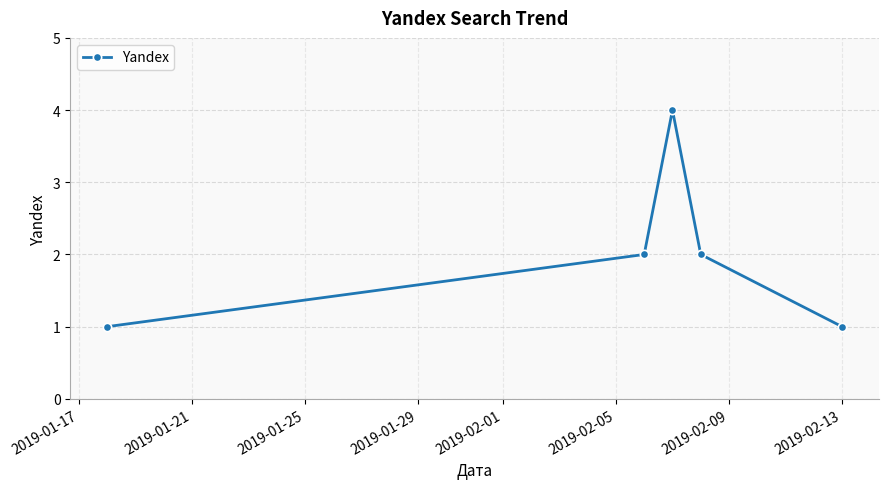

Does the chart display data point markers on the line(s)?

Yes